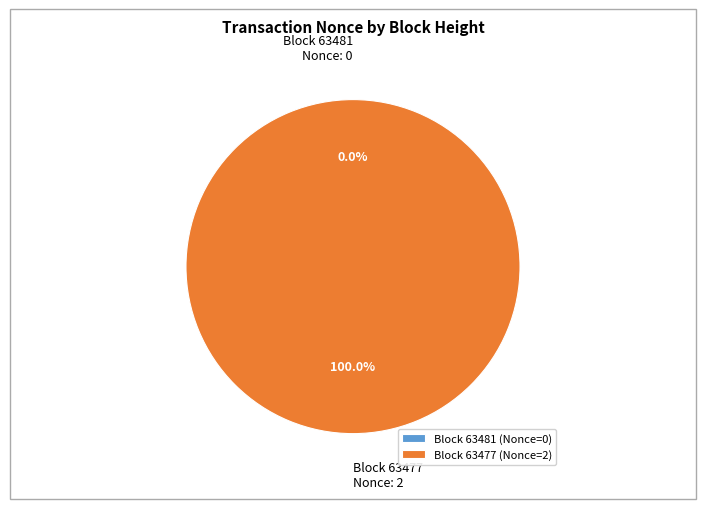

Is 63477 the majority of the pie?

Yes